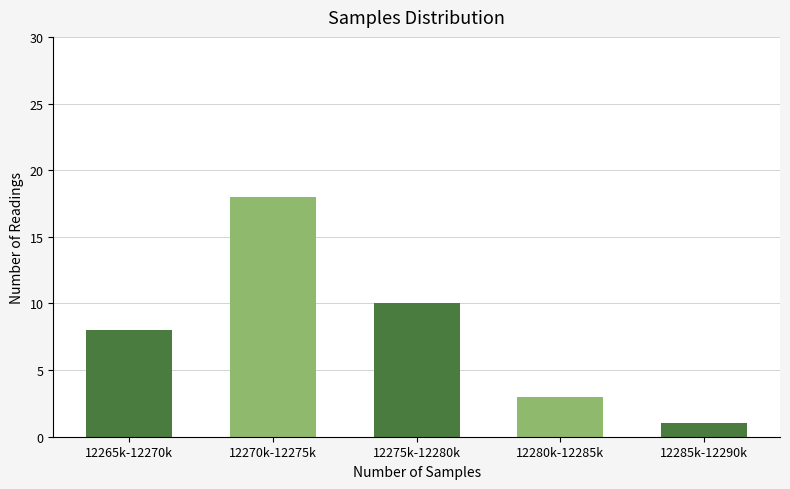

Reading left to right, transcribe all the data shown in this chart.

12265k-12270k=8	12270k-12275k=18	12275k-12280k=10	12280k-12285k=3	12285k-12290k=1